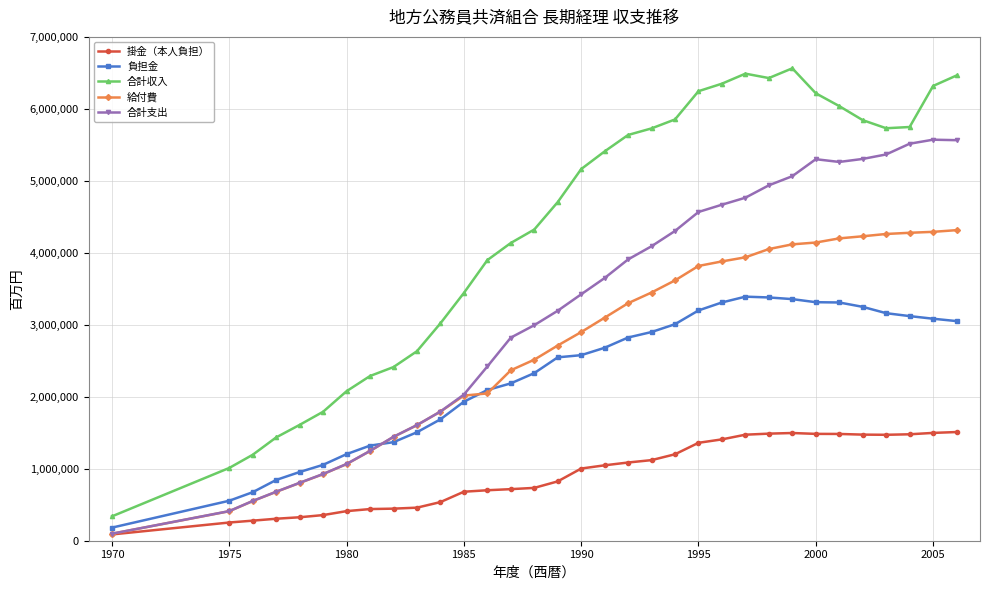

Which series has the largest total across all categories?

合計収入